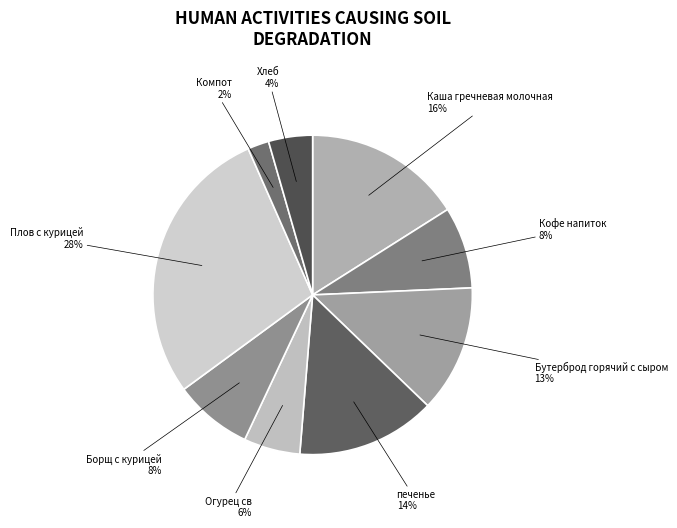

Which category has the smallest portion of the pie?

Компот